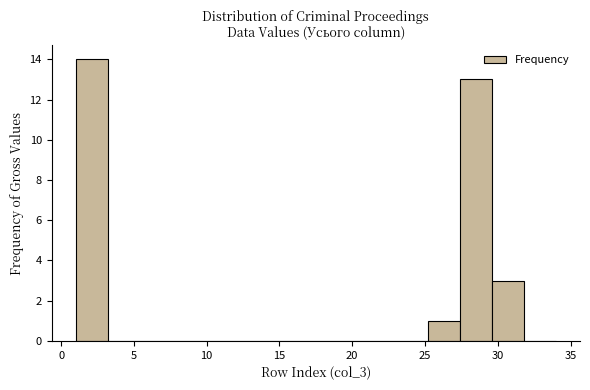

Reading left to right, list every bar in this chart as the range it spans on the x-axis followed by its height. Neither the bar edges nor the heights are printed on the chart, so give them approximately, as read against the axes.

1.0 to 3.2: 14
3.2 to 5.4: 0
5.4 to 7.6: 0
7.6 to 9.8: 0
9.8 to 12.0: 0
12.0 to 14.2: 0
14.2 to 16.4: 0
16.4 to 18.6: 0
18.6 to 20.8: 0
20.8 to 23.0: 0
23.0 to 25.2: 0
25.2 to 27.4: 1
27.4 to 29.6: 13
29.6 to 31.8: 3
31.8 to 34.0: 0